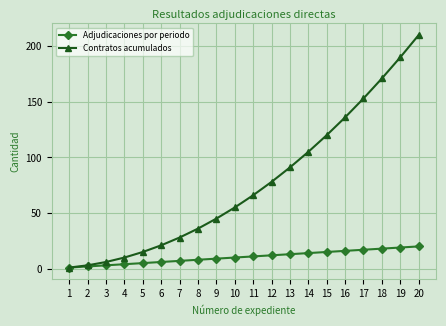

The value of Adjudicaciones por periodo at 18 is 18. True or false?

True